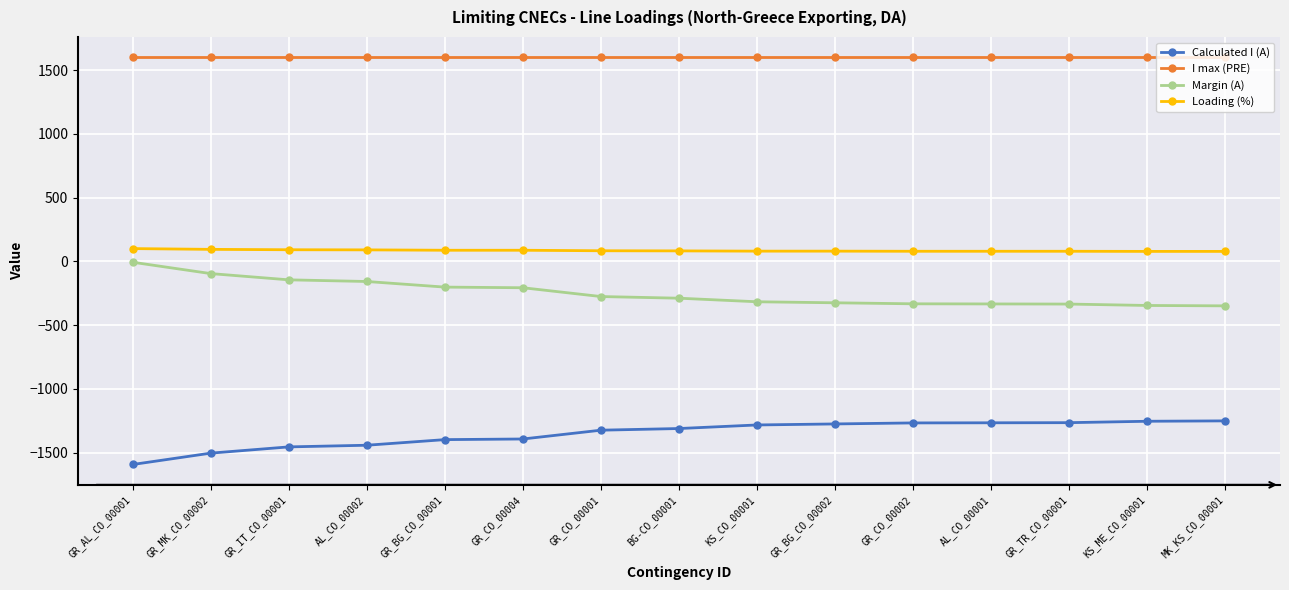

True or false: Calculated I (A) and I max (PRE) cross at least once.

False